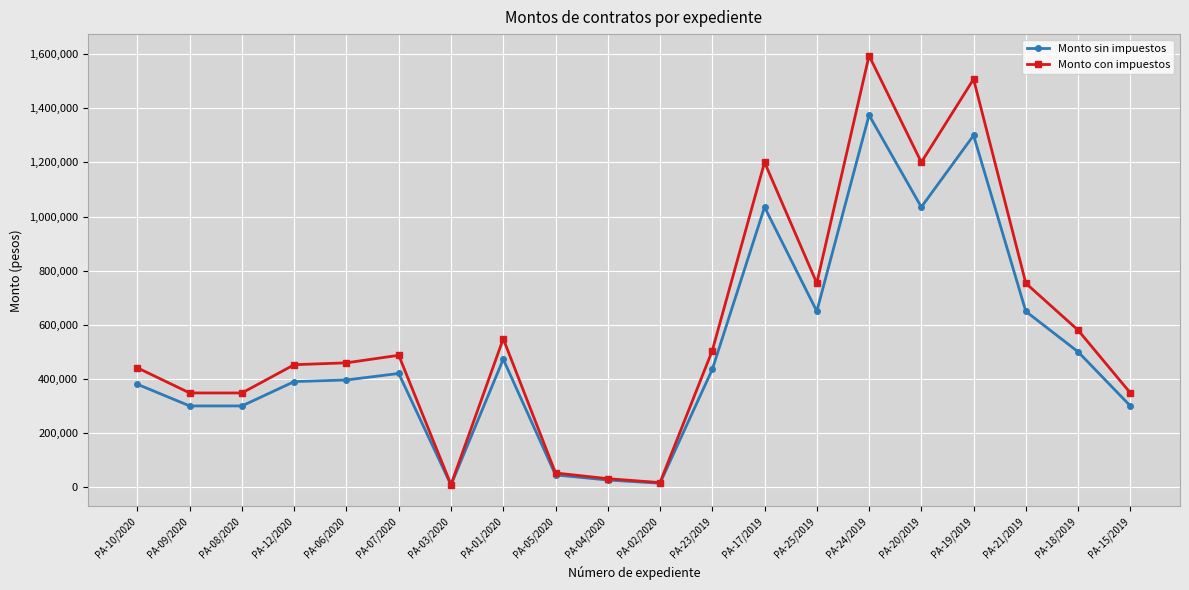

True or false: Monto sin impuestos has more than 2 points higher than both neighbors.

True